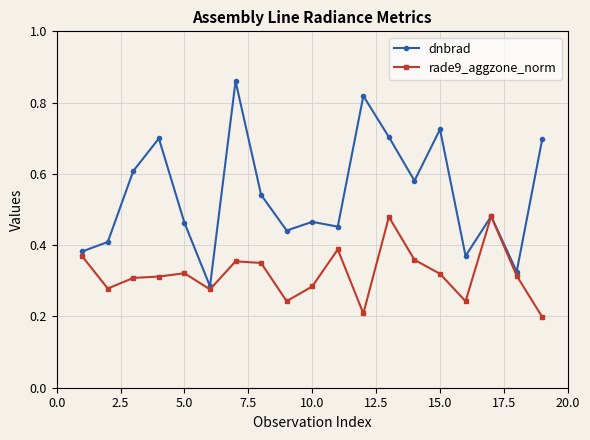

True or false: dnbrad has more than 2 points higher than both neighbors.

True